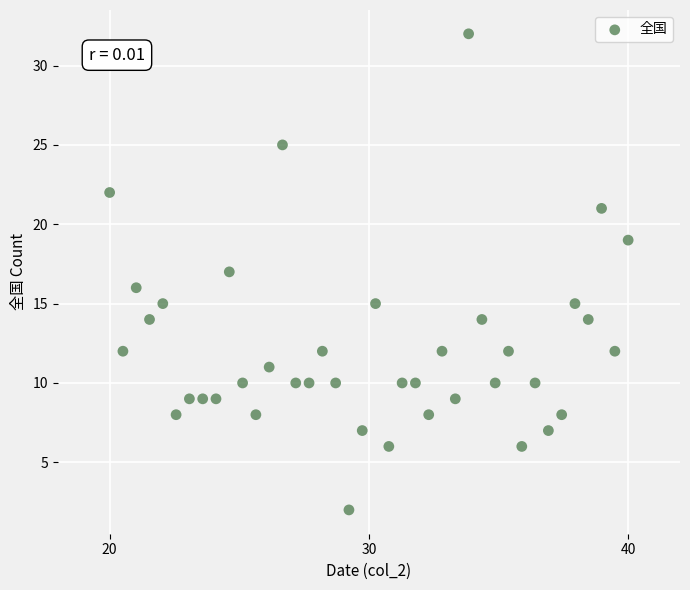

What is the range of Y values (max minus min)?

30